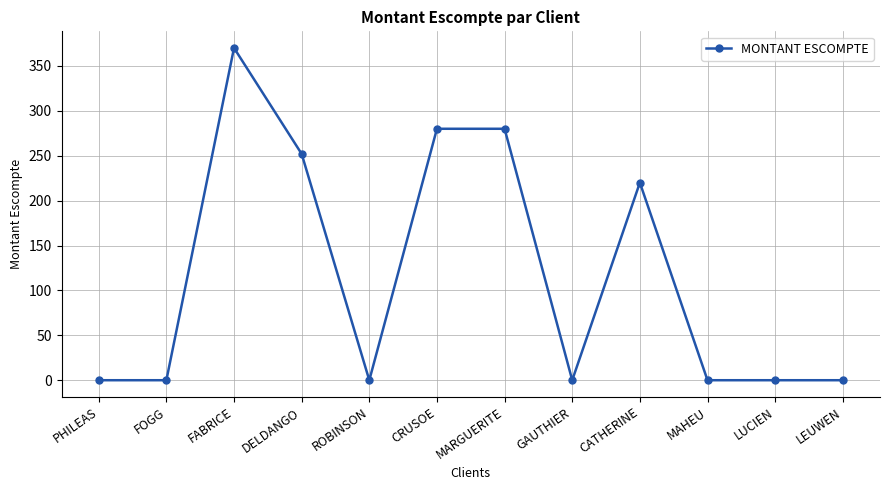

How many lines are shown in the chart?

1